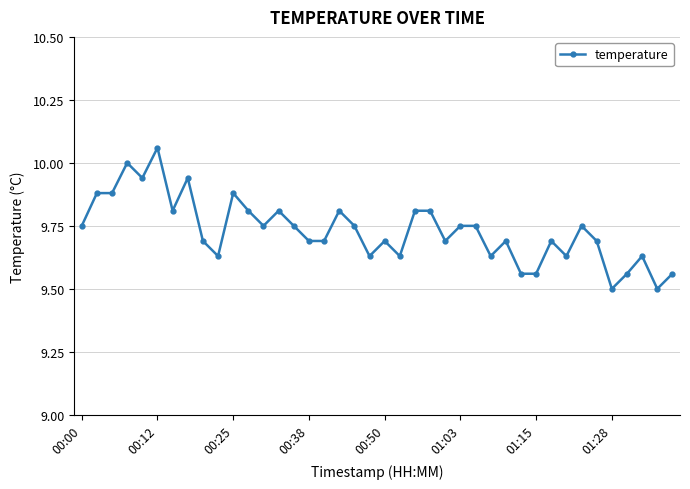

What is the minimum value shown in the chart?

9.5